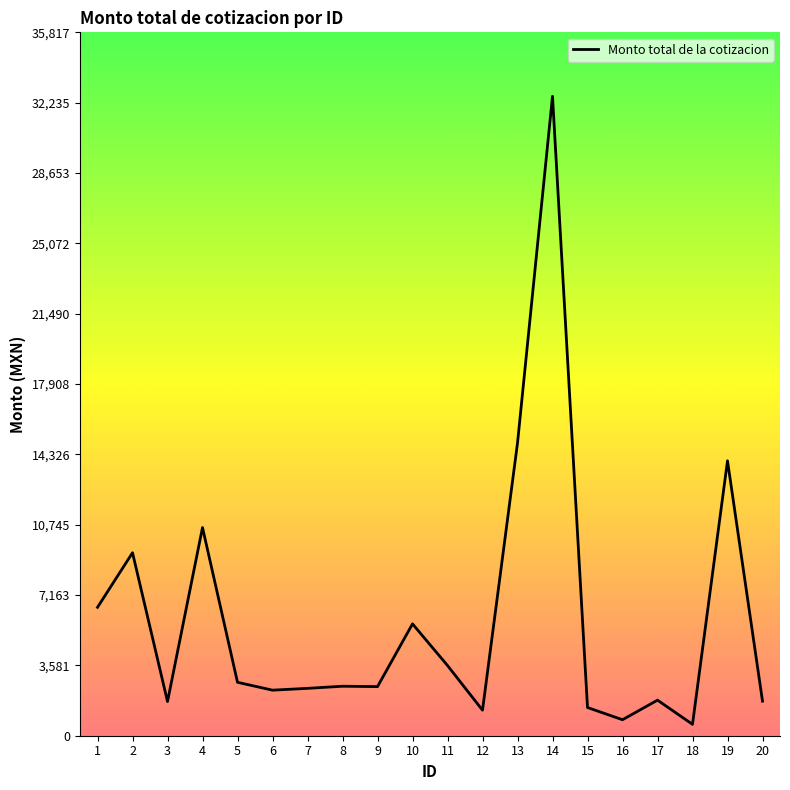

True or false: the data shows 755.4 at 6.

False